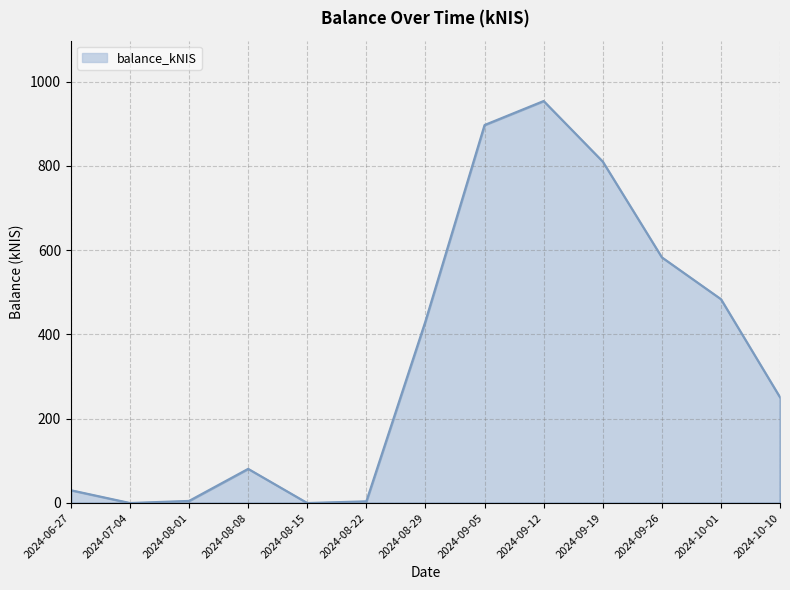

How many lines are shown in the chart?

1